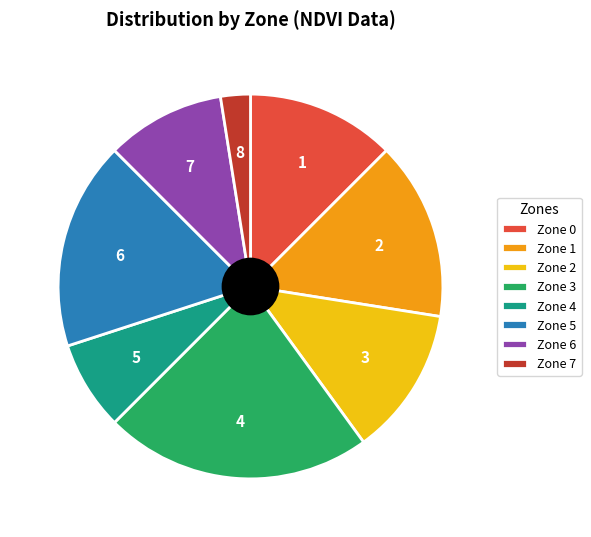

True or false: Zone 6 accounts for 3% of the total.

False